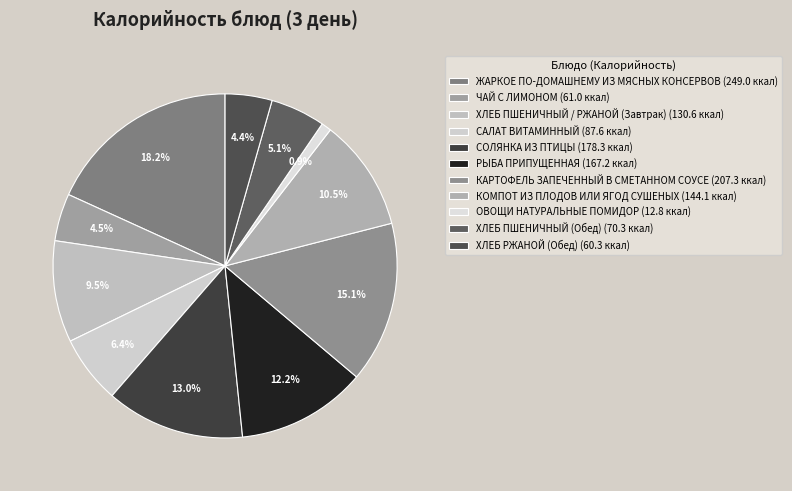

What is the ratio of the value at ОВОЩИ НАТУРАЛЬНЫЕ ПОМИДОР to the value at РЫБА ПРИПУЩЕННАЯ?

0.1